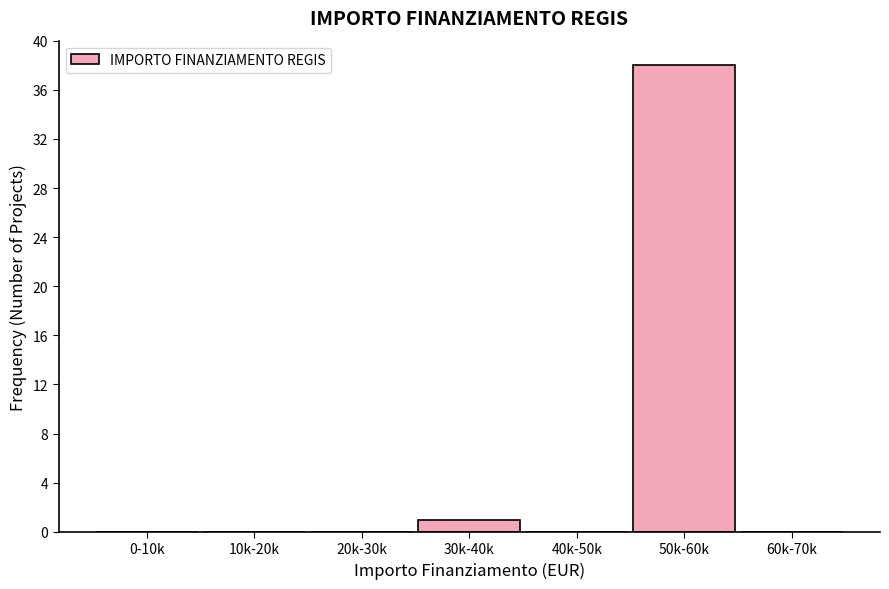

Reading right to left, list all the values displayed in this chart.

60k-70k=0	50k-60k=38	40k-50k=0	30k-40k=1	20k-30k=0	10k-20k=0	0-10k=0